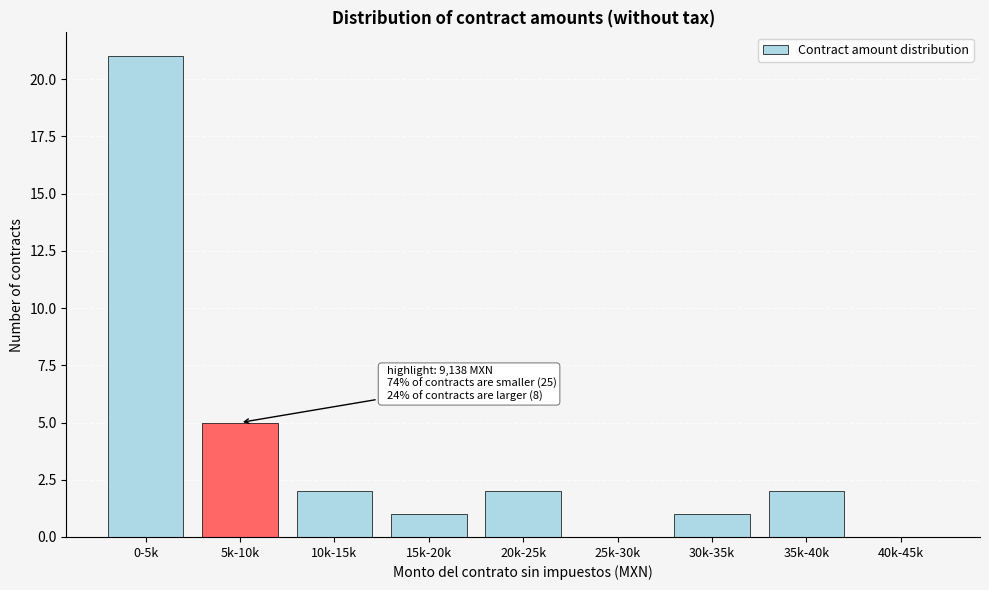

Reading left to right, transcribe all the data shown in this chart.

0-5k=21	5k-10k=5	10k-15k=2	15k-20k=1	20k-25k=2	25k-30k=0	30k-35k=1	35k-40k=2	40k-45k=0